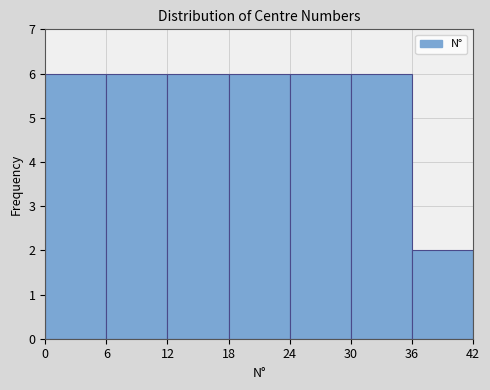

Reading left to right, transcribe this chart: for each bar, give the range it covers on the x-axis and its height. The values are not printed on the chart, so give them approximately, as read against the axis.

0 to 6: 6
6 to 12: 6
12 to 18: 6
18 to 24: 6
24 to 30: 6
30 to 36: 6
36 to 42: 2